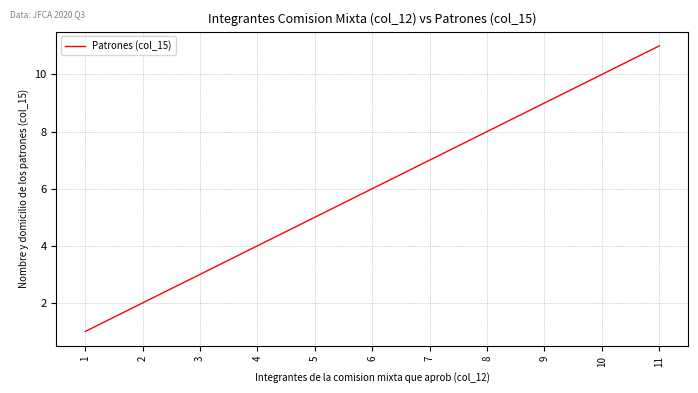

What is the difference between the values at 7 and 9?

2